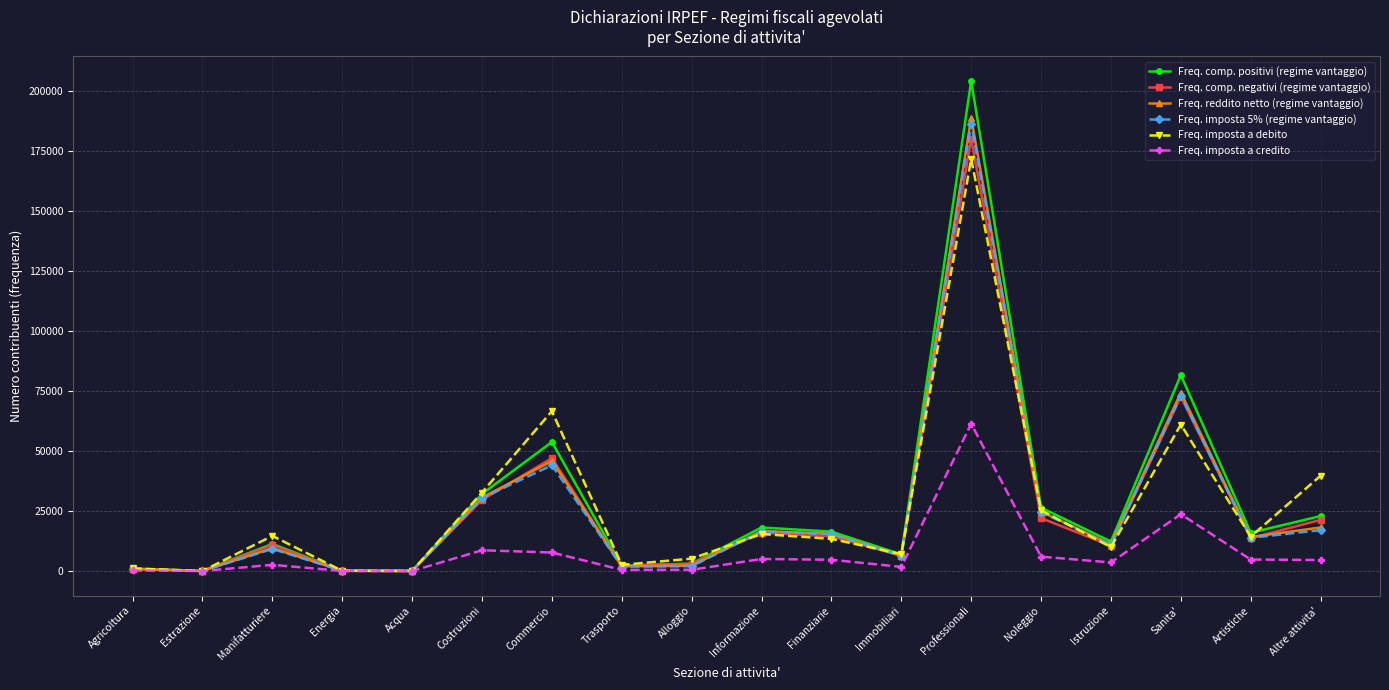

Which series has the largest range (max minus min)?

Freq. comp. positivi (regime vantaggio)